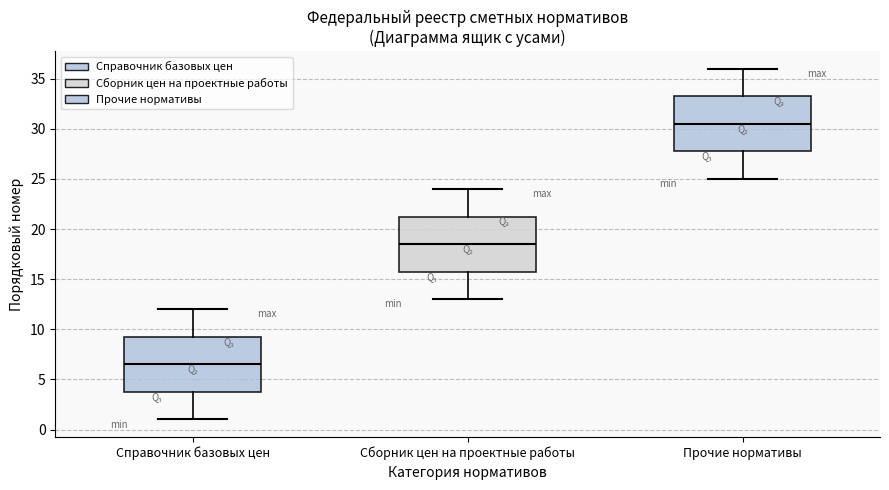

Which box's median line is the lowest?

Справочник базовых цен